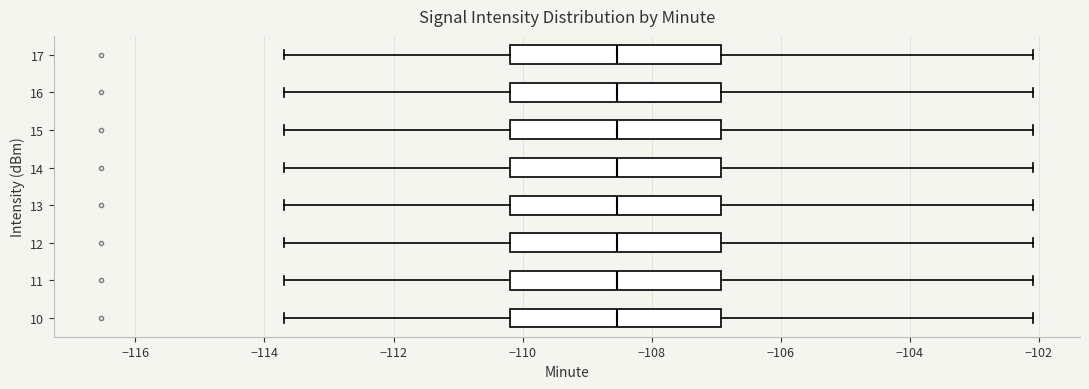

Where does the left whisker of the box at y = 16 end on the x-axis? The values are not printed on the chart, so give them approximately, as read against the axis.

-113.6